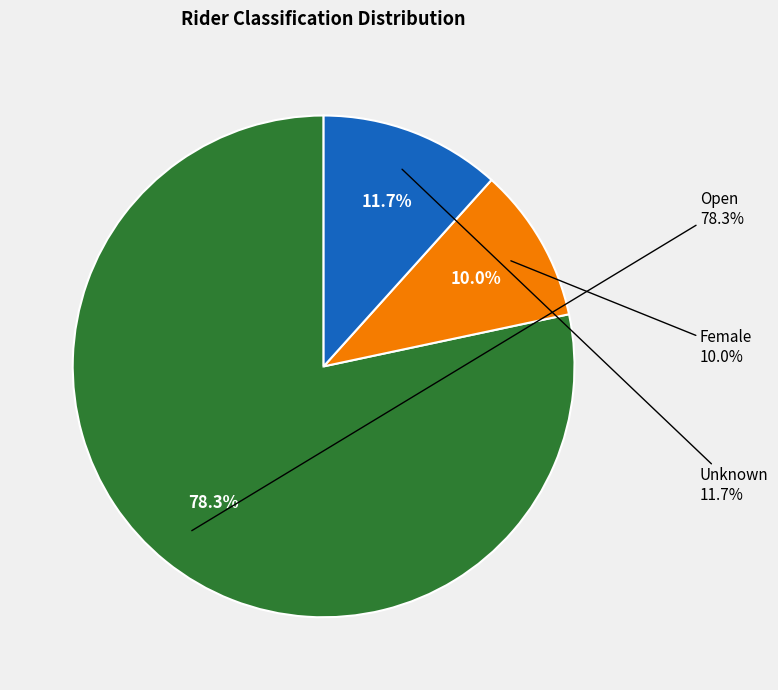

The Female slice represents 1% of the pie. True or false?

False